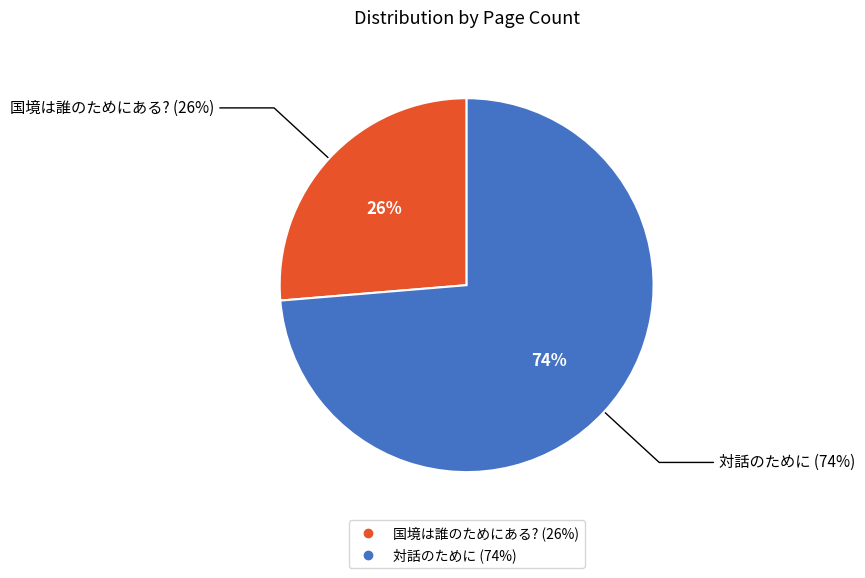

Which slice represents more than half of the pie?

対話のために